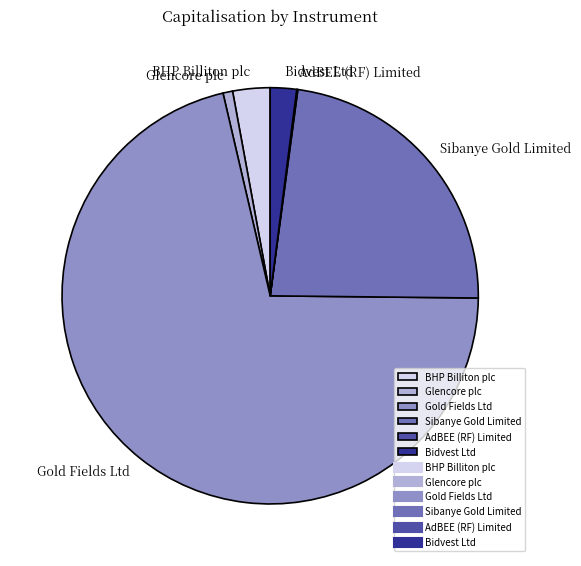

Is there a majority slice in this chart?

Yes